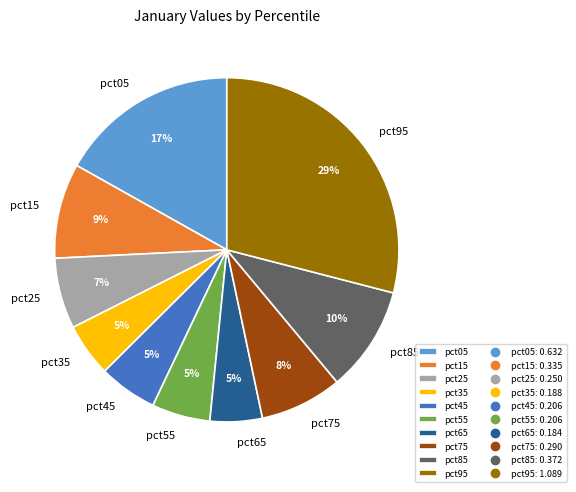

True or false: pct65 accounts for 18% of the total.

False